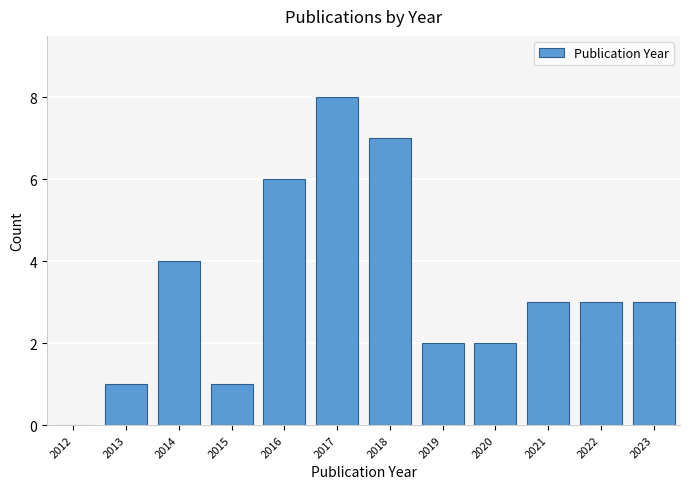

Reading right to left, transcribe all the data shown in this chart.

2023=3	2022=3	2021=3	2020=2	2019=2	2018=7	2017=8	2016=6	2015=1	2014=4	2013=1	2012=0